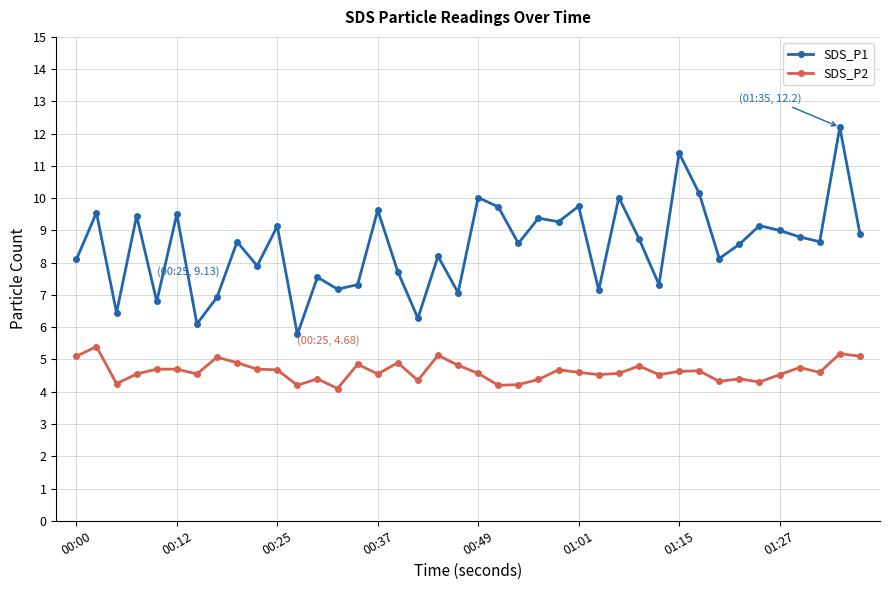

What is the sum of all SDS_P2 values?

185.4